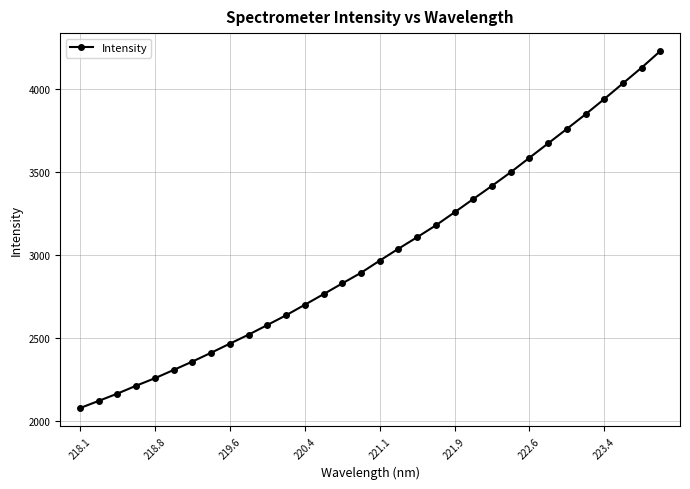

True or false: there are more than 2 points higher than both neighbors.

False